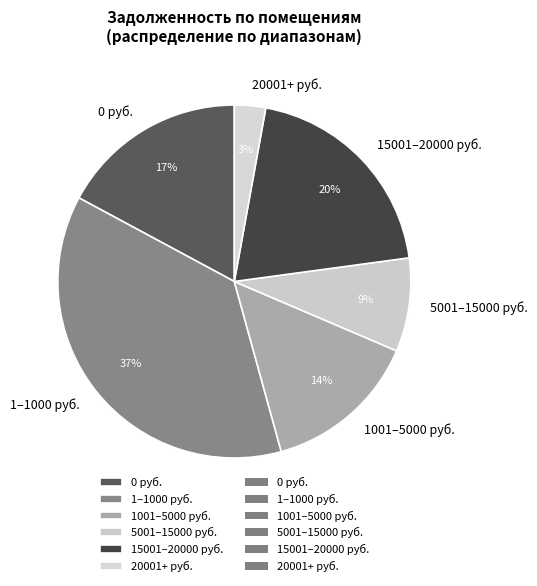

How many slices are in this pie chart?

6